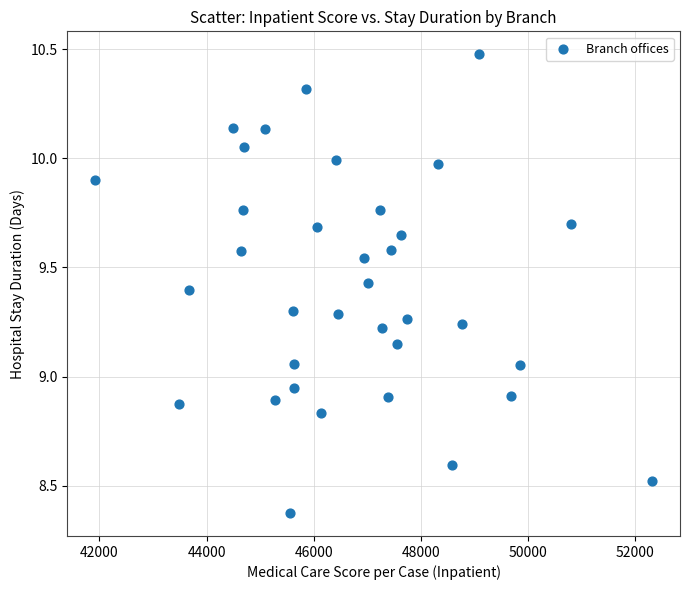

What is the range of X values (max minus min)?

10400.3